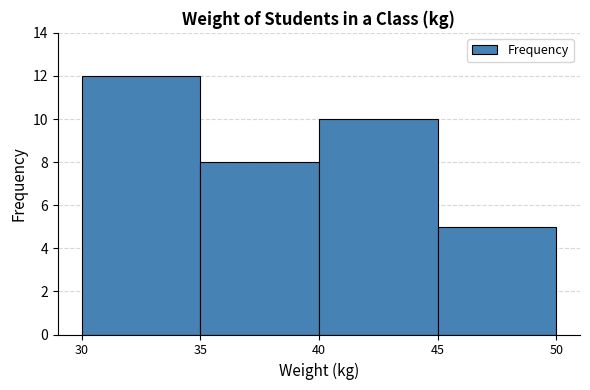

What is the height of the bar covering 45 to 50 on the x-axis? The values are not printed on the chart, so give them approximately, as read against the axis.

5